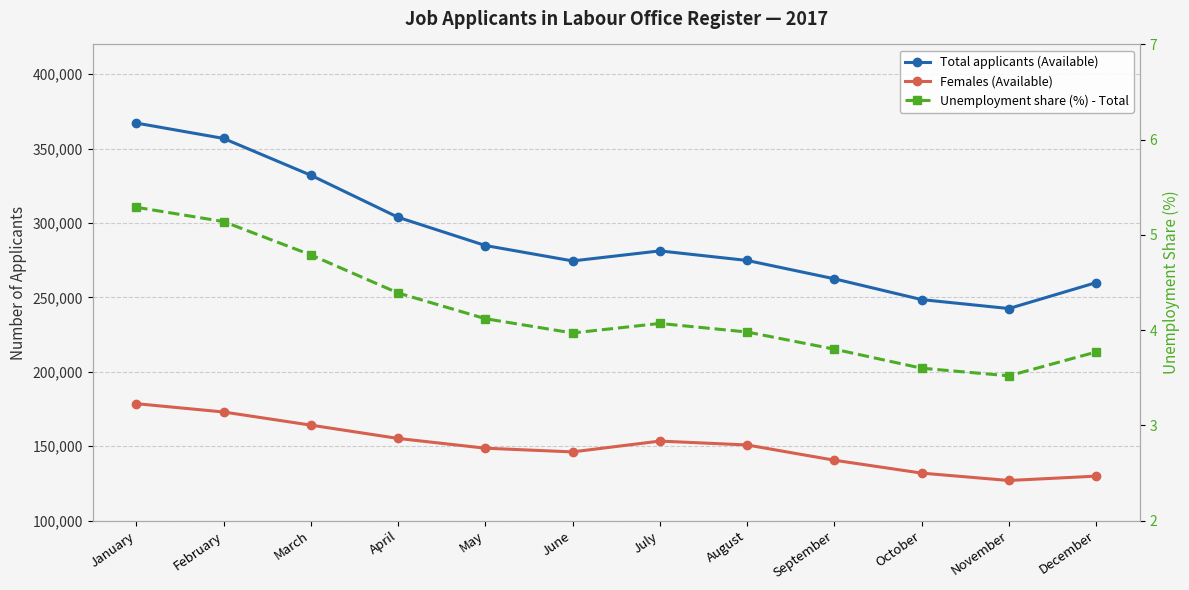

The value of Unemployment share (%) - Total at December is 5.7. True or false?

False